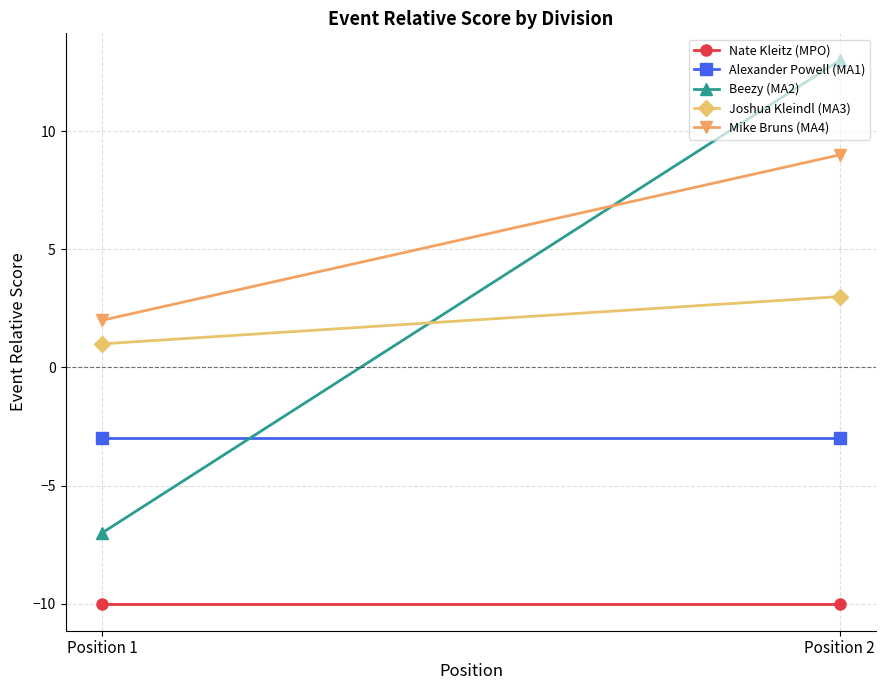

List the series in order of their peak value, highest first.

Beezy (MA2), Mike Bruns (MA4), Joshua Kleindl (MA3), Alexander Powell (MA1), Nate Kleitz (MPO)